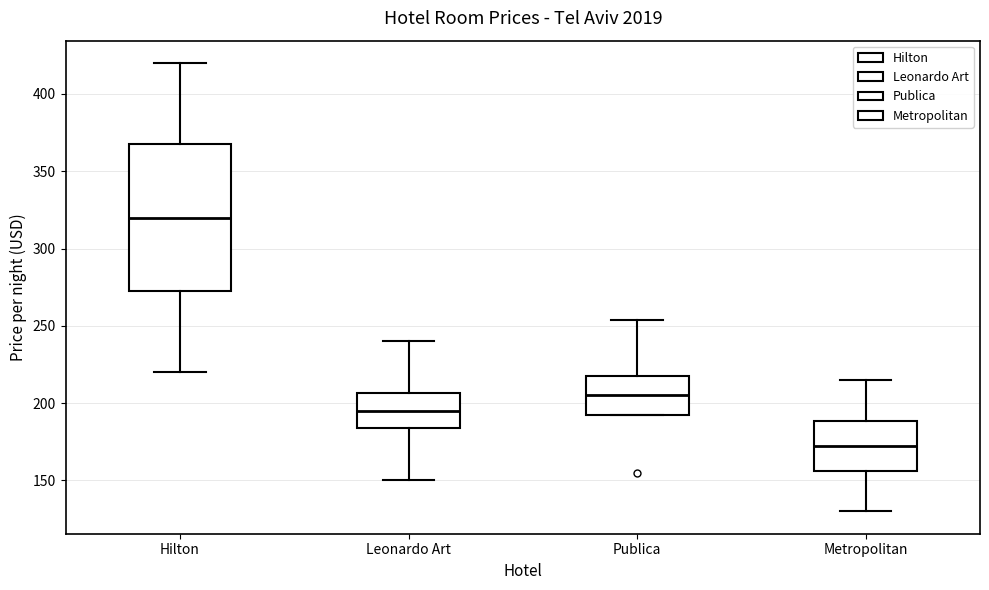

Which box has the lowest median line?

Metropolitan